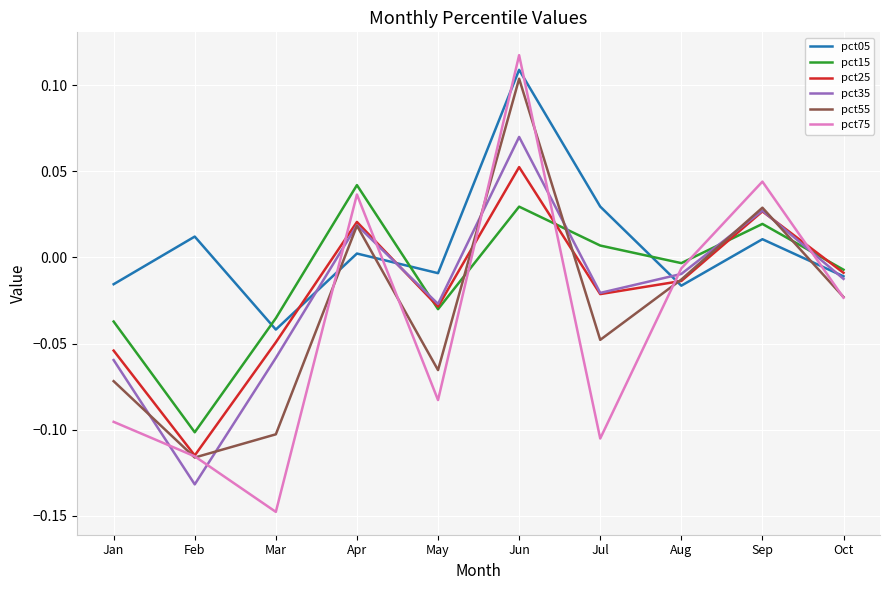

In pct75, how many points are lower than both neighbors (excluding endpoints)?

3